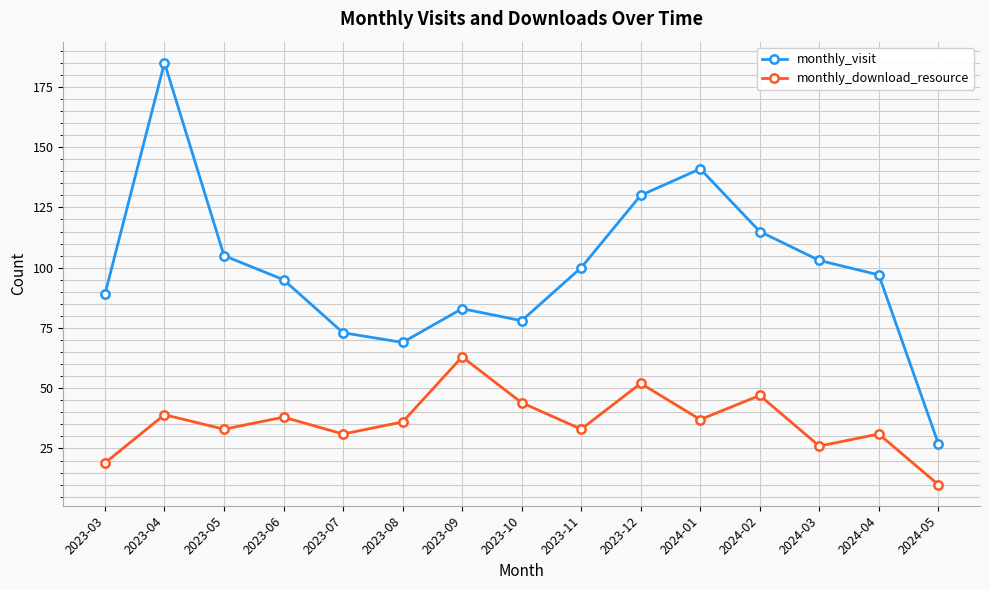

List the labels in order of monthly_visit value, smallest first.

2024-05, 2023-08, 2023-07, 2023-10, 2023-09, 2023-03, 2023-06, 2024-04, 2023-11, 2024-03, 2023-05, 2024-02, 2023-12, 2024-01, 2023-04